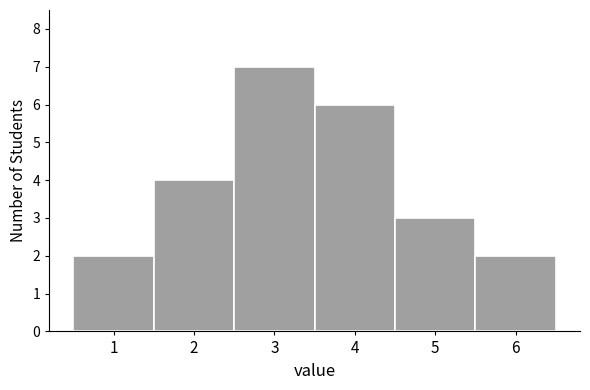

Reading left to right, transcribe all the data shown in this chart.

1=2	2=4	3=7	4=6	5=3	6=2